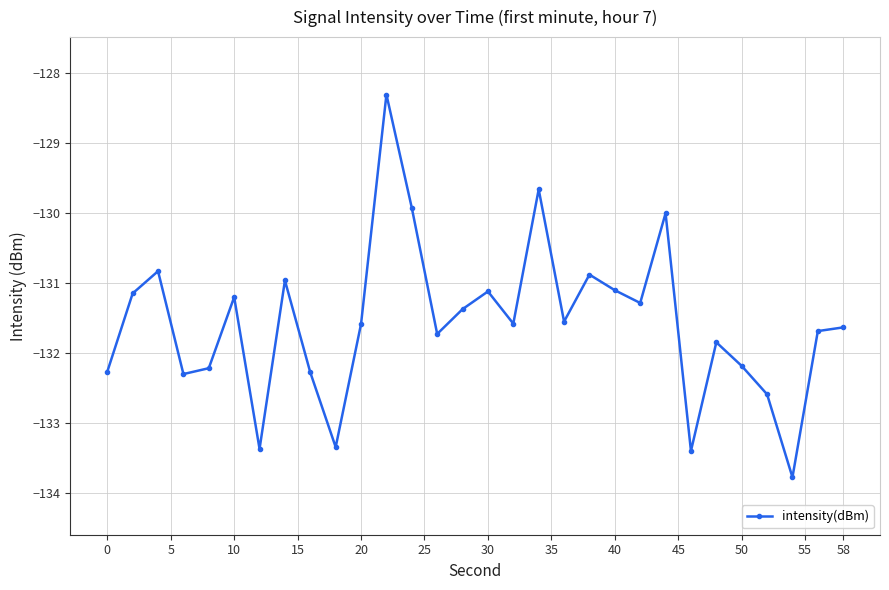

How many interior local valleys (lower than both neighbors) does the data have?

9